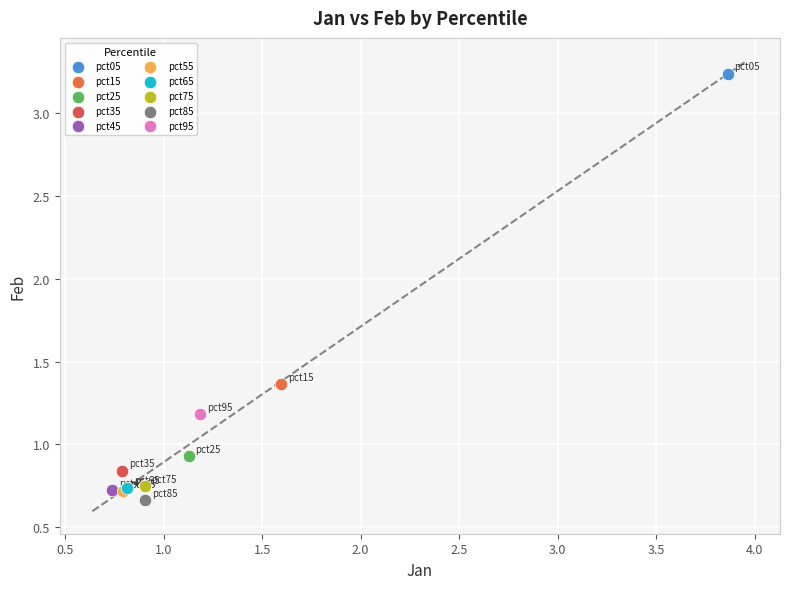

Which series contains the lowest Y value?

pct85